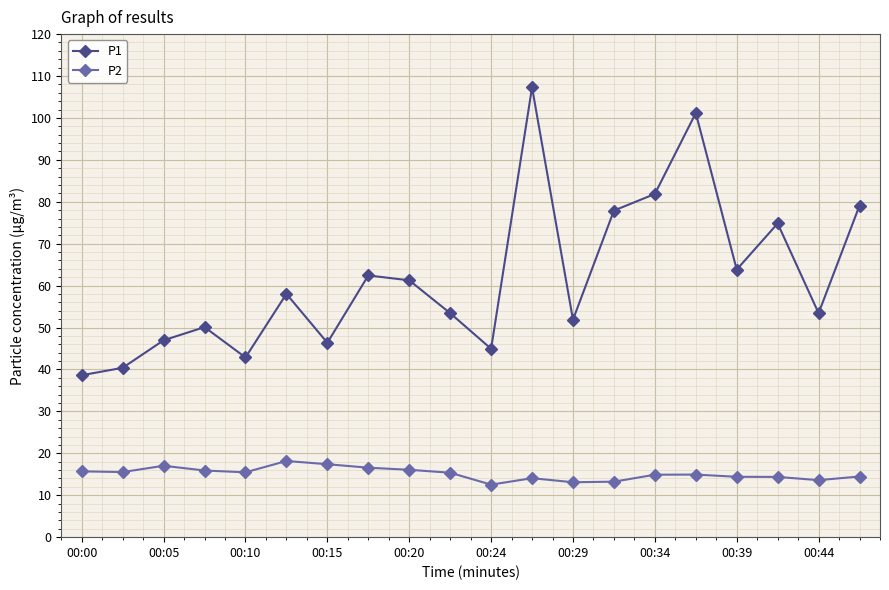

What is the value of the P2 point at the 13th from the left?

13.1